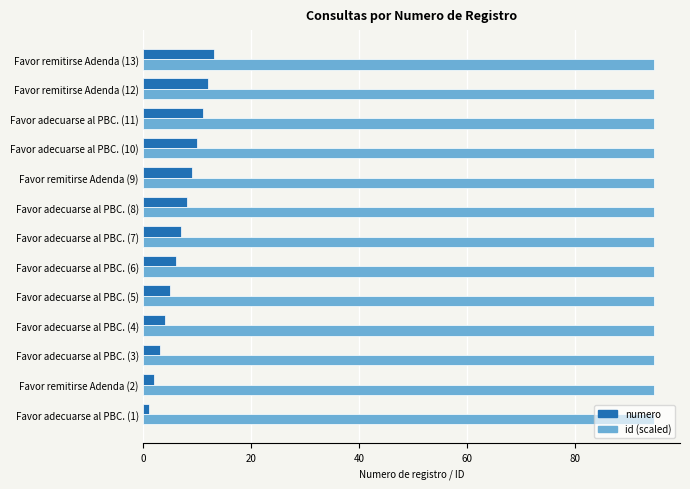

Is it true that id (scaled) equals 94.6 at Favor remitirse Adenda (2)?

True